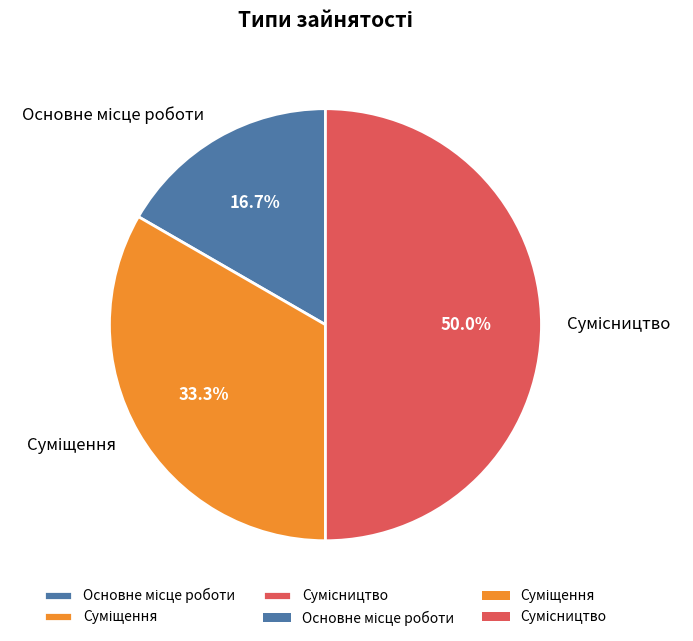

Is there a majority slice in this chart?

No